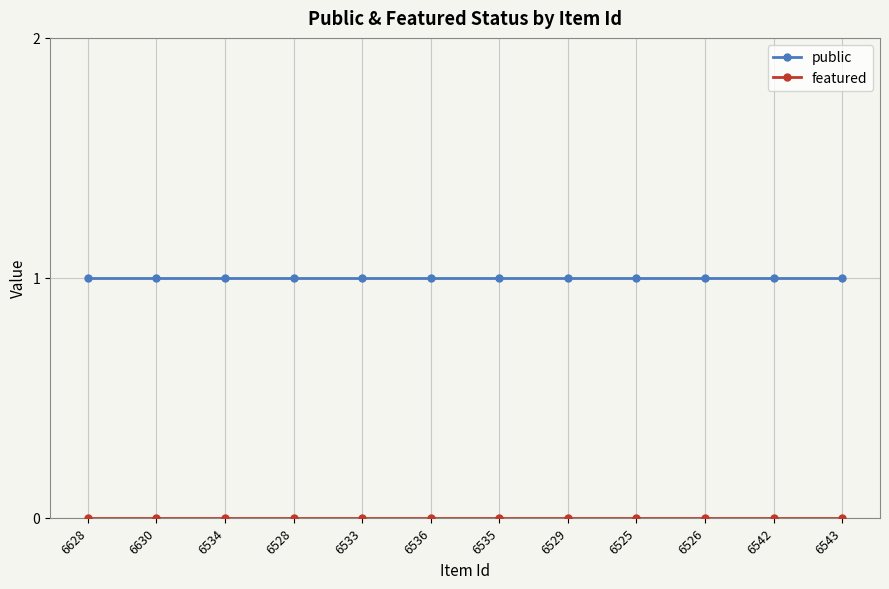

What is the sum of the public values at 6525 and 6628?

2